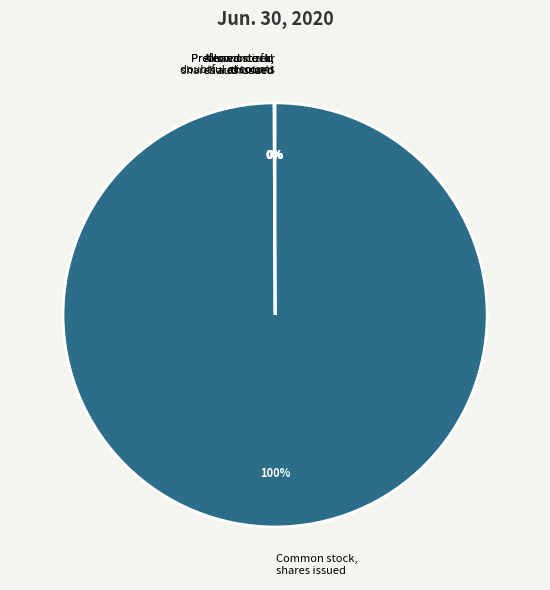

Is there a majority slice in this chart?

Yes